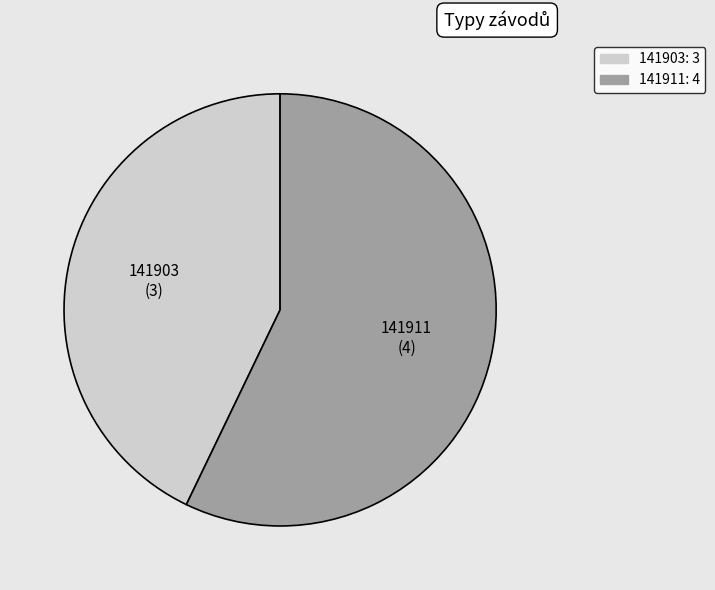

Is there a majority slice in this chart?

Yes